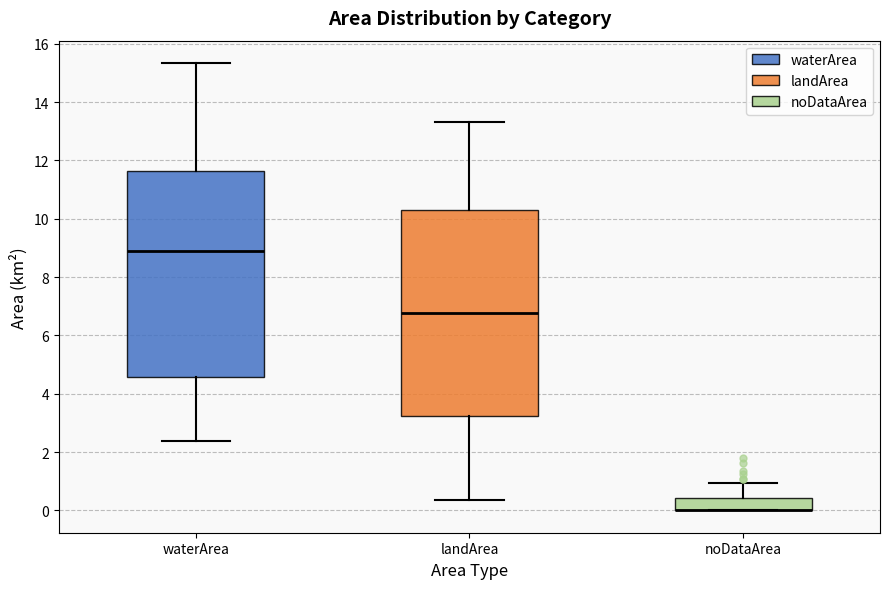

Where does the upper whisker of the box for noDataArea end on the y-axis? The values are not printed on the chart, so give them approximately, as read against the axis.

1.0